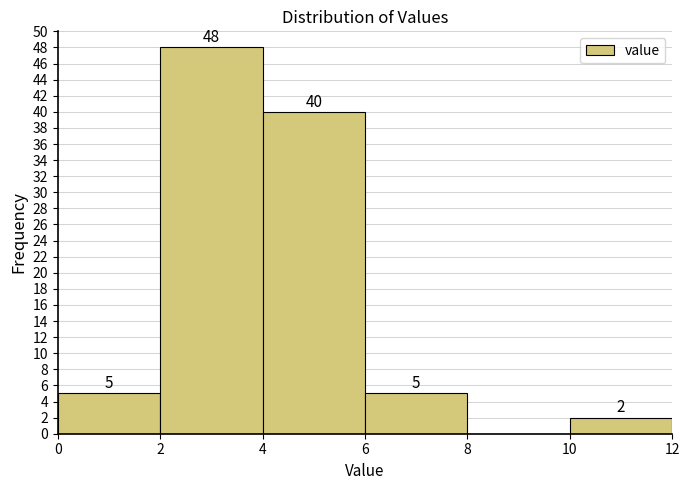

Which range on the x-axis has the tallest bar?

2 to 4